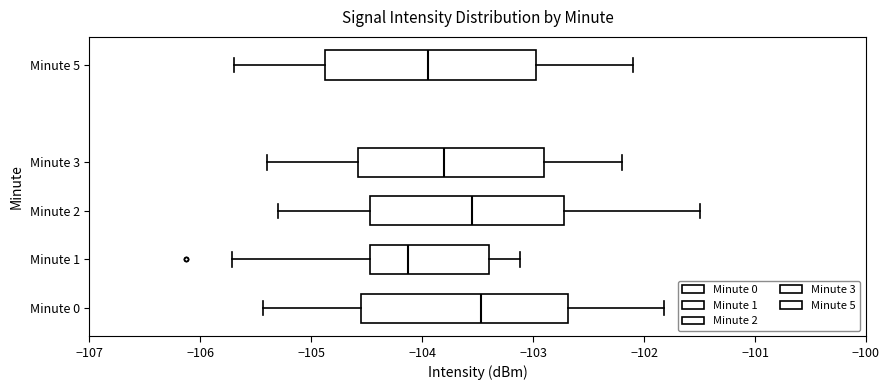

Reading bottom to top, transcribe this box plot: for each box, give where its median line is, the range the box spans, and where its two whiskers end, as read against the x-axis. The values are not printed on the chart, so give them approximately, as read against the axis.

Minute 0: median -103.5, box -104.6 to -102.7, whiskers -105.4 to -101.8
Minute 1: median -104.1, box -104.5 to -103.4, whiskers -105.7 to -103.1
Minute 2: median -103.5, box -104.5 to -102.7, whiskers -105.3 to -101.5
Minute 3: median -103.8, box -104.6 to -102.9, whiskers -105.4 to -102.2
Minute 5: median -103.9, box -104.9 to -103.0, whiskers -105.7 to -102.1